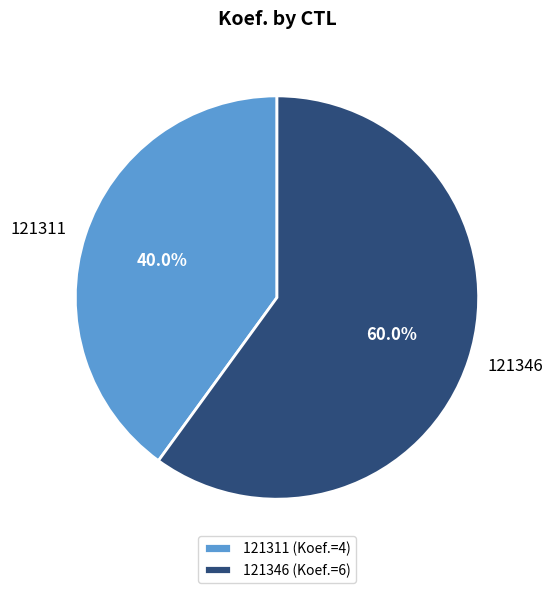

Is 121311 the majority of the pie?

No